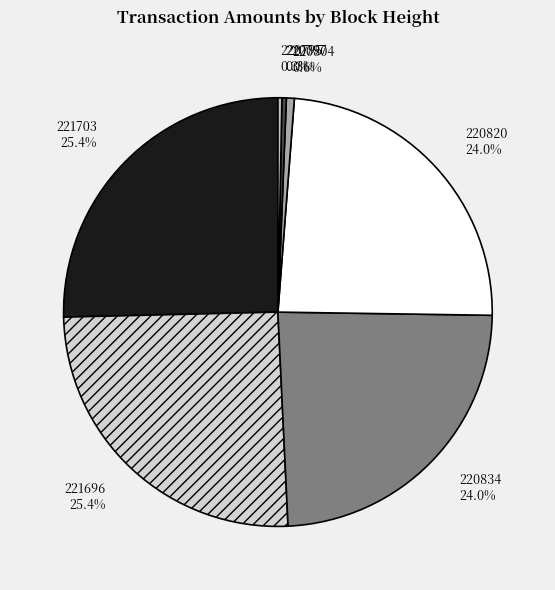

How many slices are in this pie chart?

7